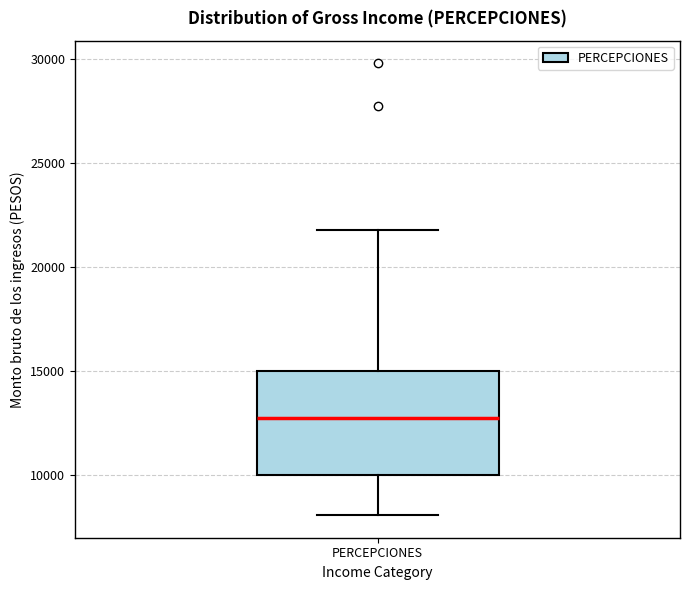

Where does the median line of the box for PERCEPCIONES sit on the y-axis? The values are not printed on the chart, so give them approximately, as read against the axis.

12500